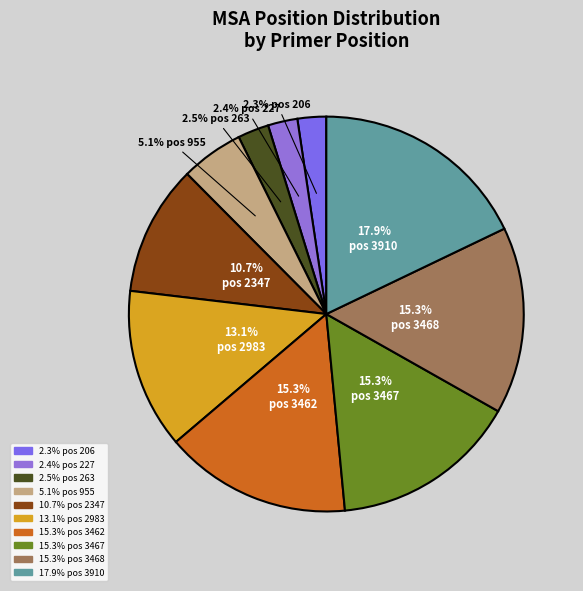

Count the number of slices in the pie.

10